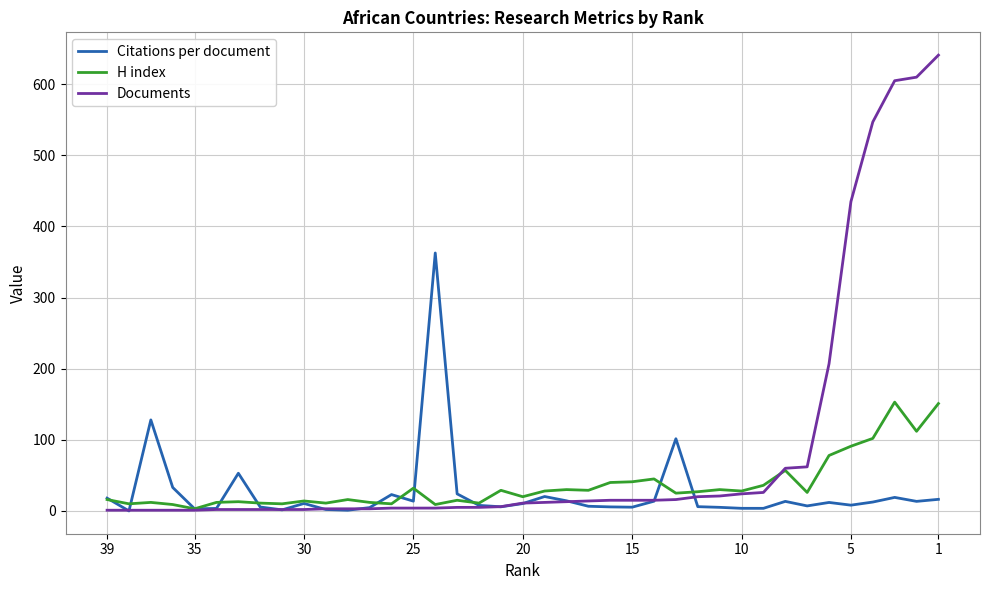

What is the difference between the maximum and minimum values in the Citations per document series?

362.8